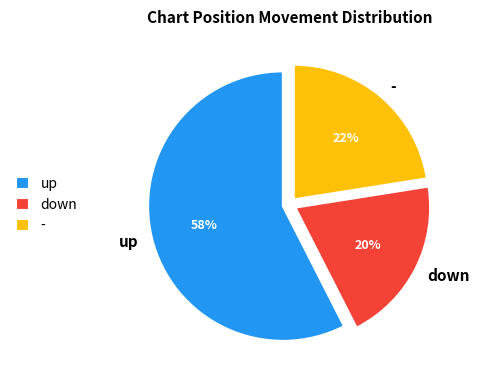

Do down and - together represent more than half of the pie?

No